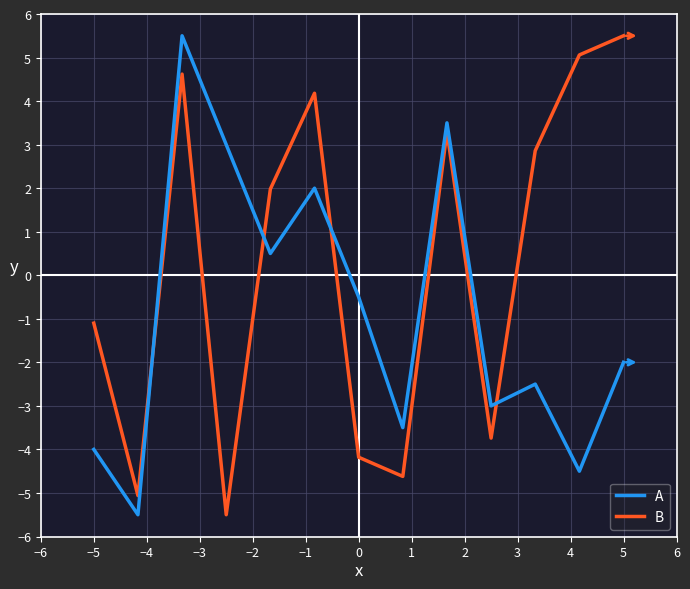

What is the difference between the maximum and minimum values in the B series?

11.0